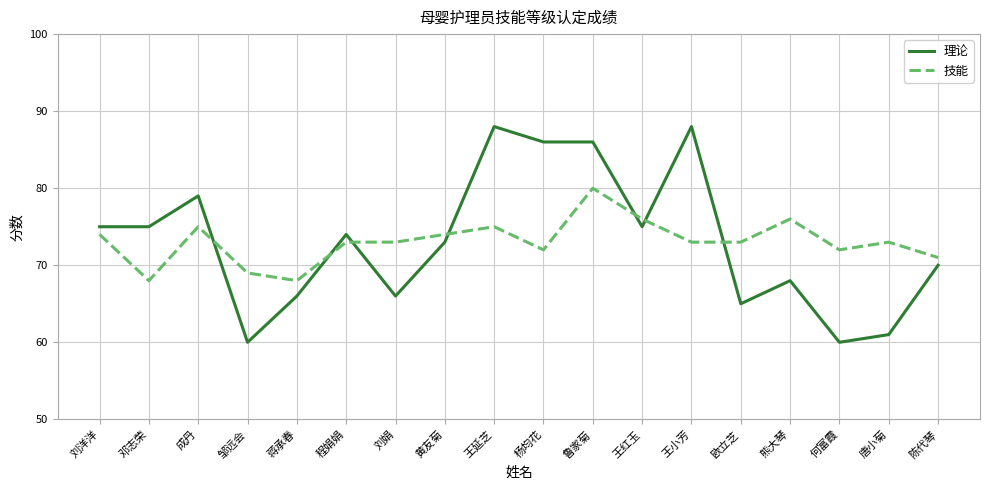

At which category is the sum across all series the highest?

鲁家菊